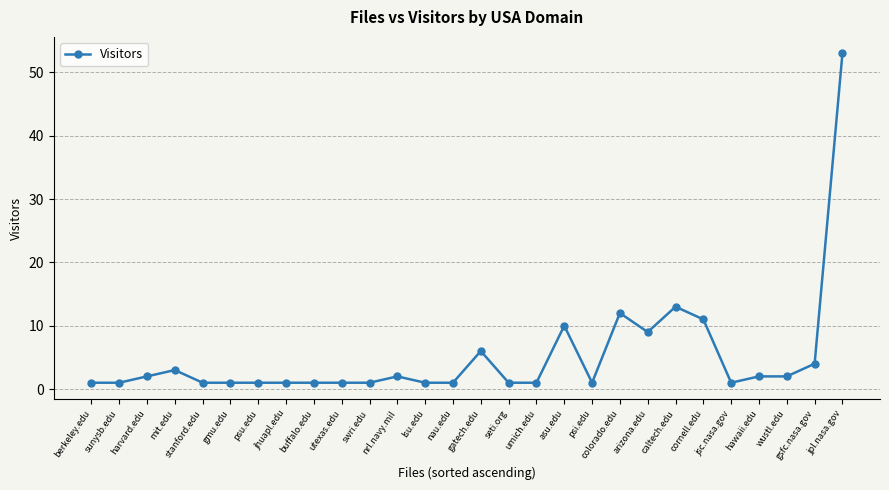

The value at cornell.edu is 11. True or false?

True